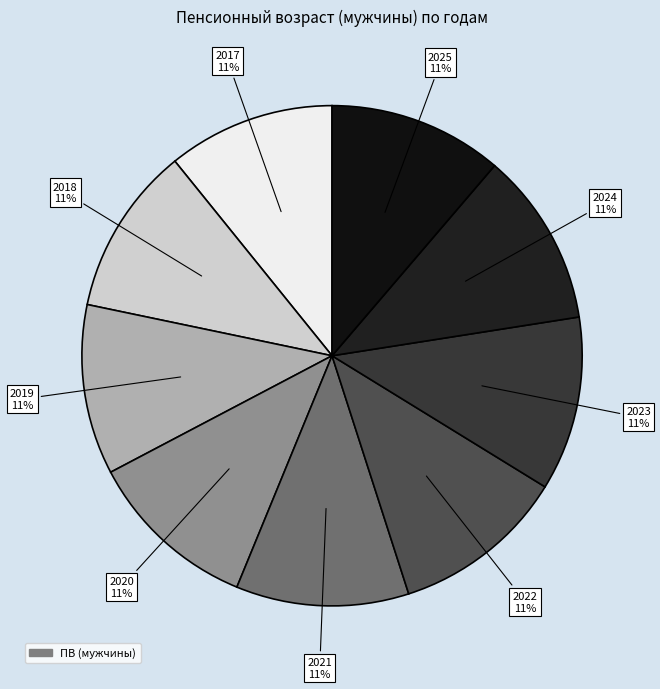

Does any single category account for the majority?

No